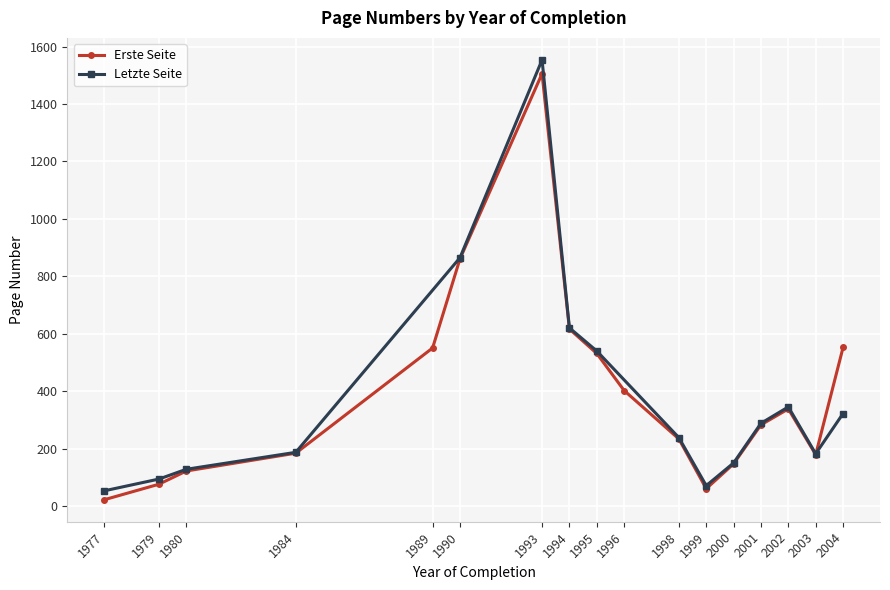

What is the value of the Erste Seite point at the 11th from the left?

234.5